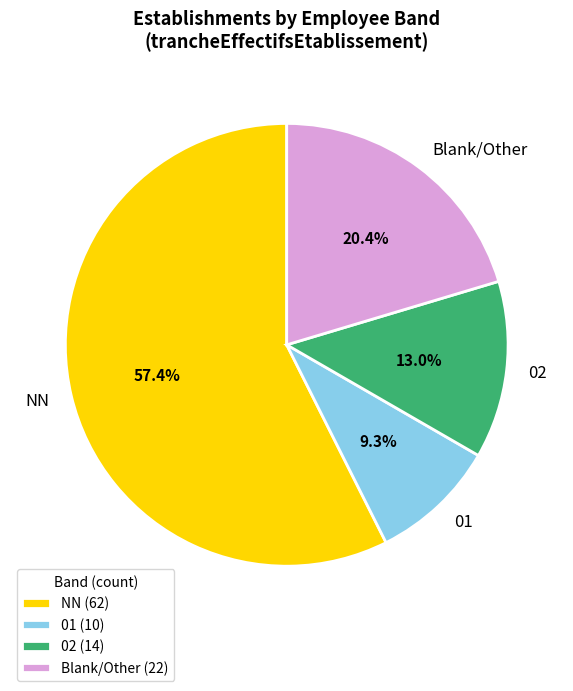

The NN slice represents 1% of the pie. True or false?

False